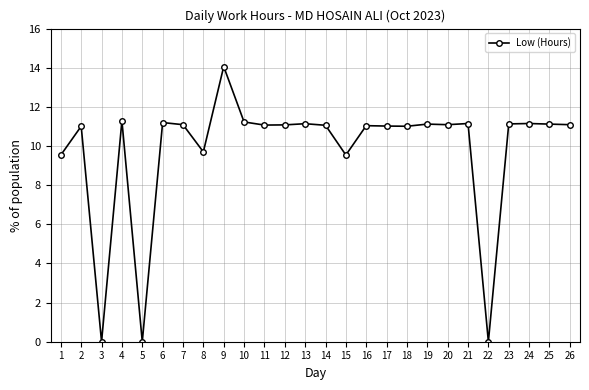

Between 26 and 15, which is larger?

26